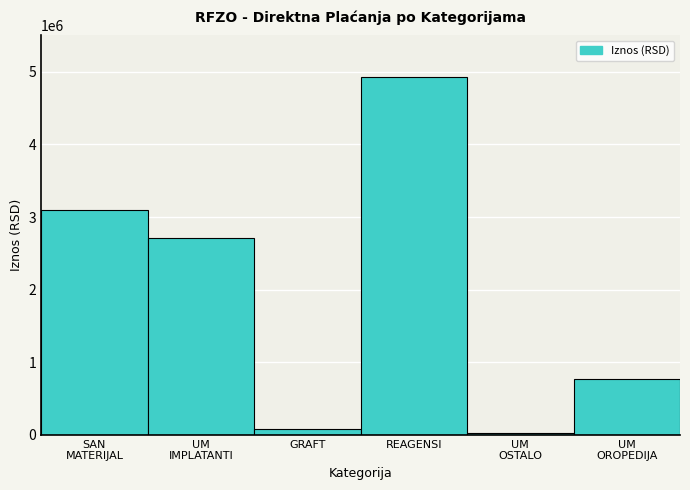

Reading left to right, transcribe all the data shown in this chart.

3094199.9	2717416.8	75900.0	4932716.6	24623.5	763686.0